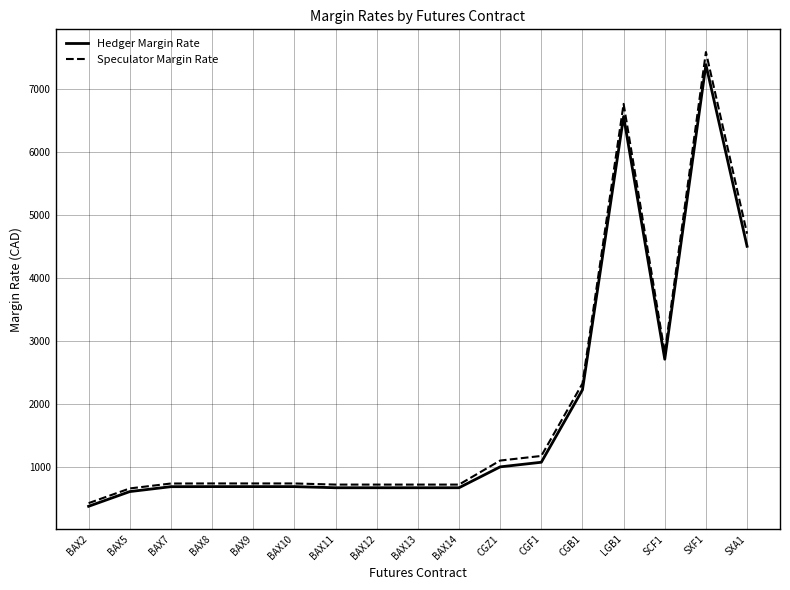

At which category does the chart reach its peak across all series?

SXF1